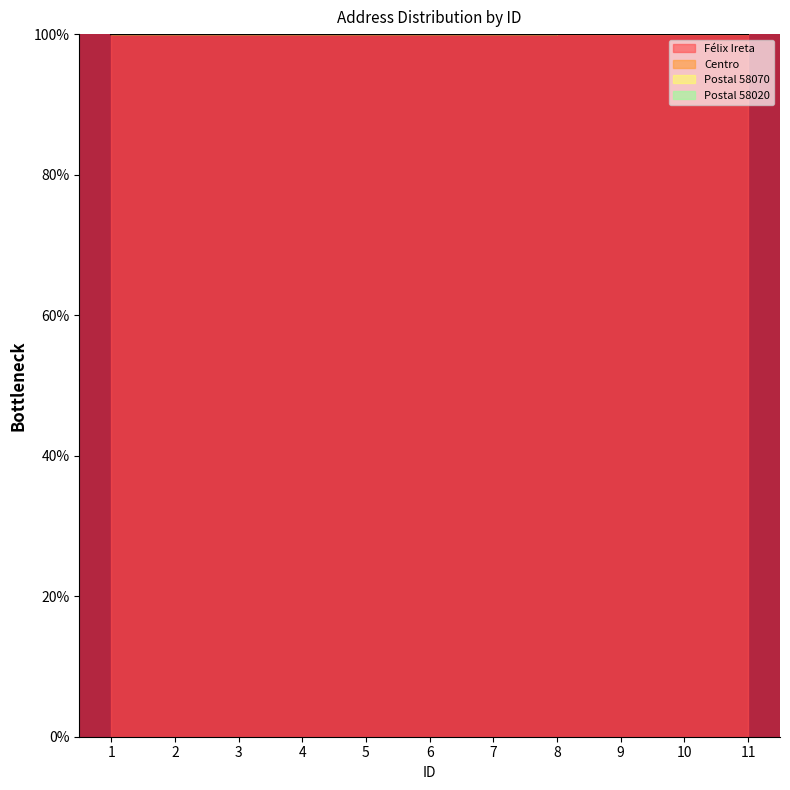

Which has a higher value, 1 or 7?

1